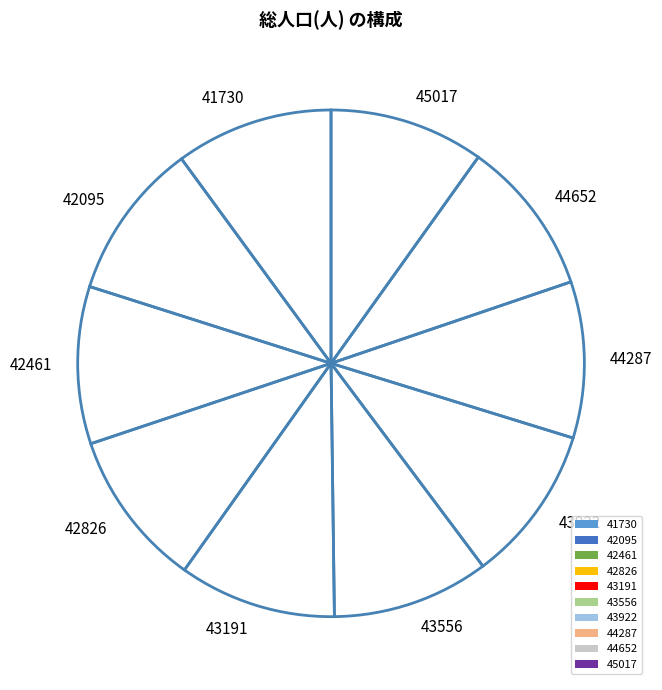

The 42826 slice represents 2% of the pie. True or false?

False